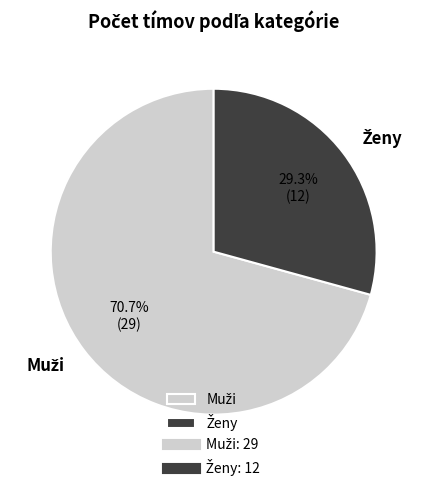

To the nearest percent, what is the average slice percentage?

50%